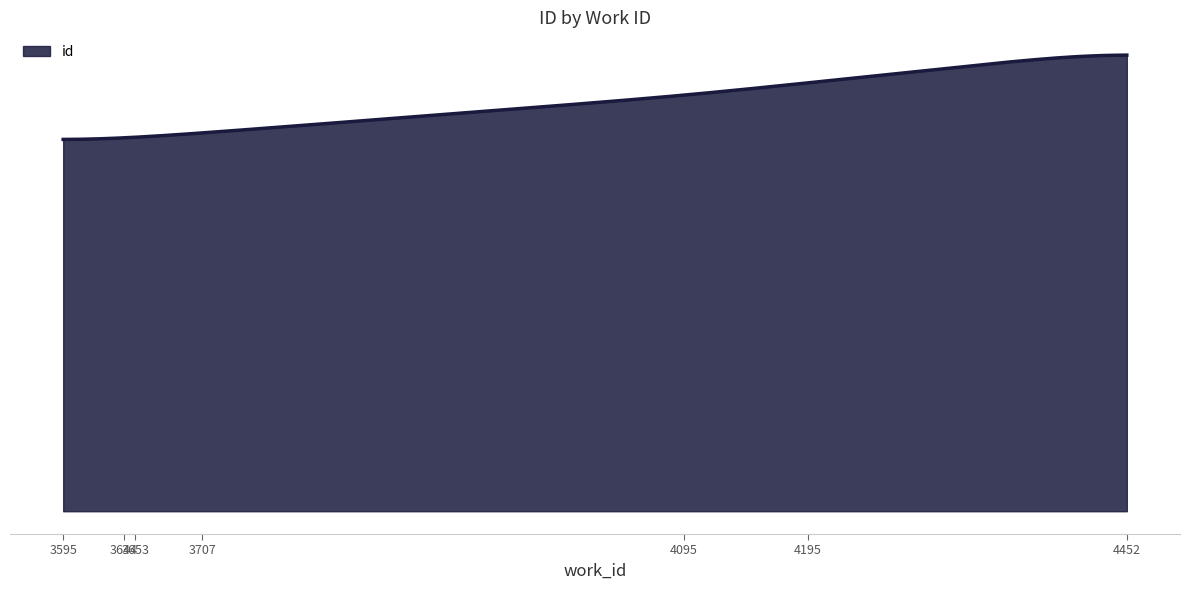

Reading left to right, what are all the values shown in this chart?

9316	9467	9481	9599	10545	10875	11727